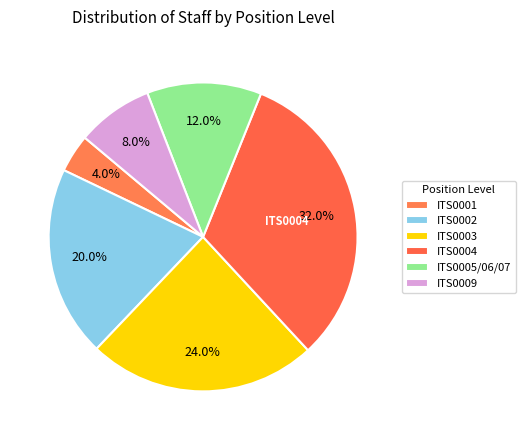

Is ITS0001 the majority of the pie?

No